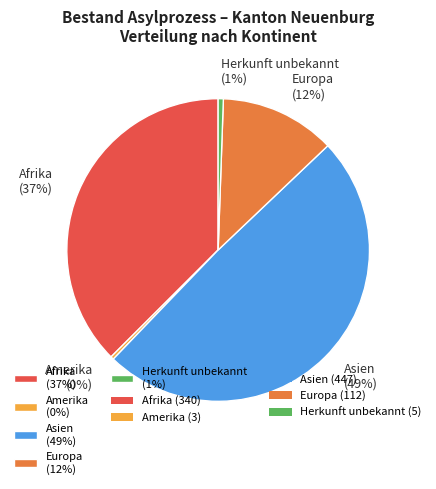

Does any single category account for the majority?

No